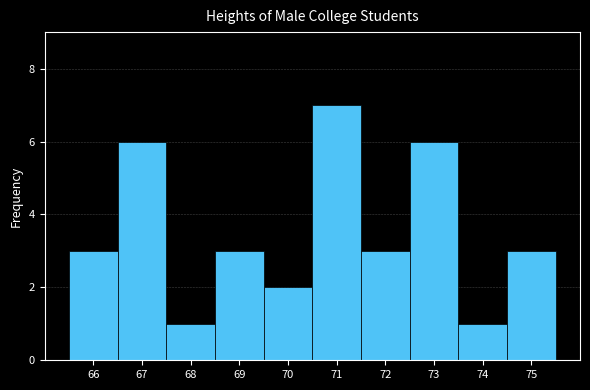

How tall is the bar that spans 65.5 to 66.5 on the x-axis? The values are not printed on the chart, so give them approximately, as read against the axis.

3